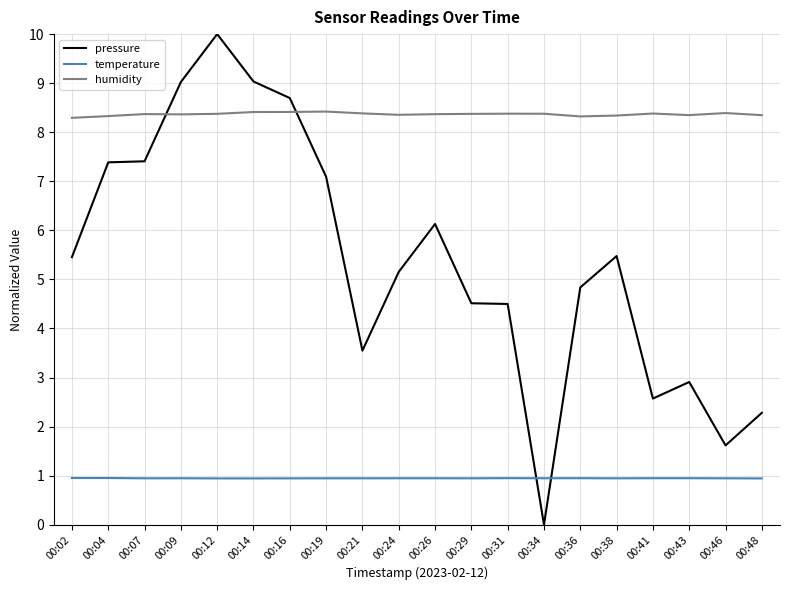

What is the difference between the highest and lowest values at 00:16?

7.8